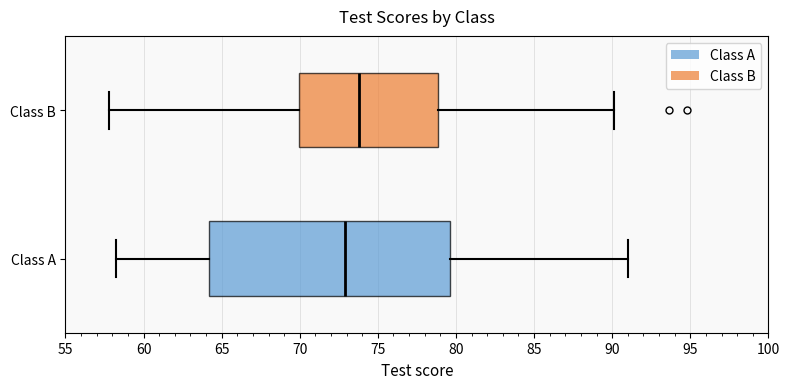

Reading bottom to top, read every box against the x-axis: the position of its median line, the range the box covers, and the ends of its whiskers. The values are not printed on the chart, so give them approximately, as read against the axis.

Class A: median 73.0, box 64.0 to 79.5, whiskers 58.0 to 91.0
Class B: median 74.0, box 70.0 to 79.0, whiskers 58.0 to 90.0